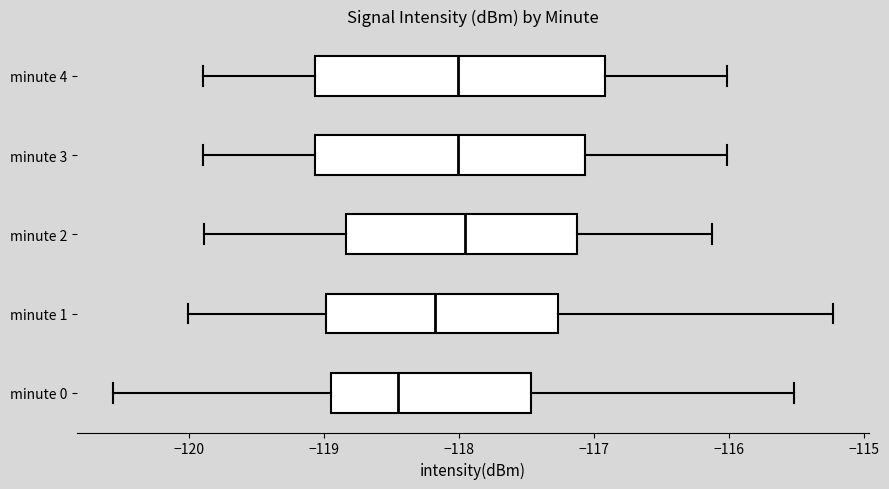

Reading bottom to top, transcribe this box plot: for each box, give where its median line is, the range the box spans, and where its two whiskers end, as read against the x-axis. The values are not printed on the chart, so give them approximately, as read against the axis.

minute 0: median -118.5, box -118.9 to -117.5, whiskers -120.6 to -115.5
minute 1: median -118.2, box -119.0 to -117.3, whiskers -120.0 to -115.2
minute 2: median -118.0, box -118.8 to -117.1, whiskers -119.9 to -116.1
minute 3: median -118.0, box -119.1 to -117.1, whiskers -119.9 to -116.0
minute 4: median -118.0, box -119.1 to -116.9, whiskers -119.9 to -116.0